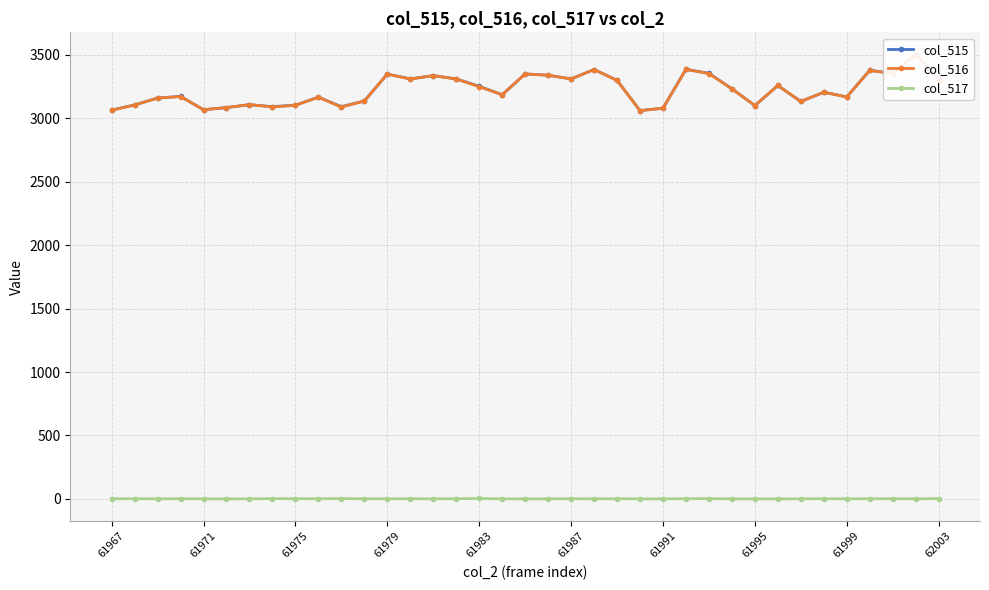

True or false: col_515 and col_516 intersect in this chart.

False